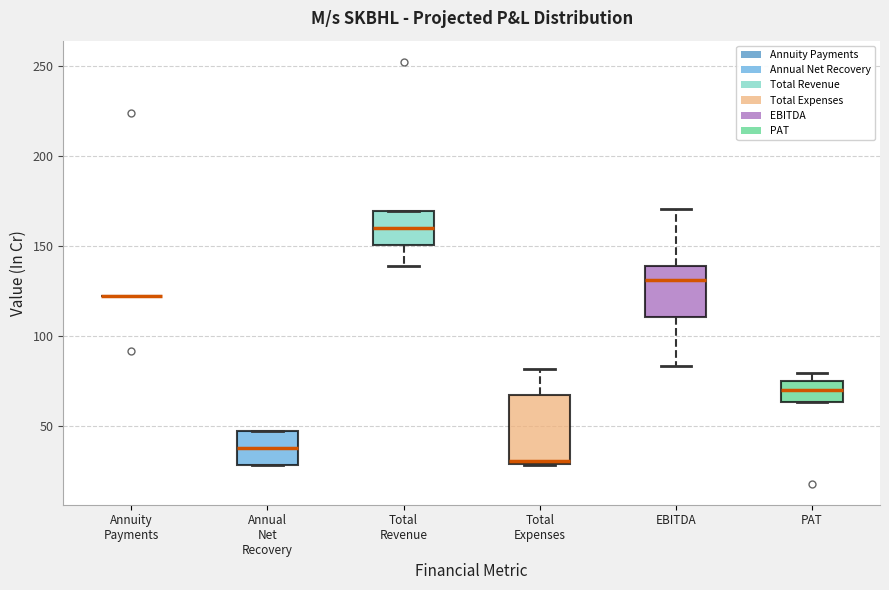

Reading left to right, transcribe this box plot: for each box, give where its median line is, the range the box spans, and where its two whiskers end, as read against the y-axis. The values are not printed on the chart, so give them approximately, as read against the axis.

Annuity Payments: box collapsed to a line at 120, whiskers 120 to 120
Annual Net Recovery: median 40, box 30 to 45, whiskers 30 to 45
Total Revenue: median 160, box 150 to 170, whiskers 140 to 170
Total Expenses: median 30 (just above the box's lower edge), box 30 to 65, whiskers 30 to 80
EBITDA: median 130, box 110 to 140, whiskers 85 to 170
PAT: median 70, box 65 to 75, whiskers 65 to 80